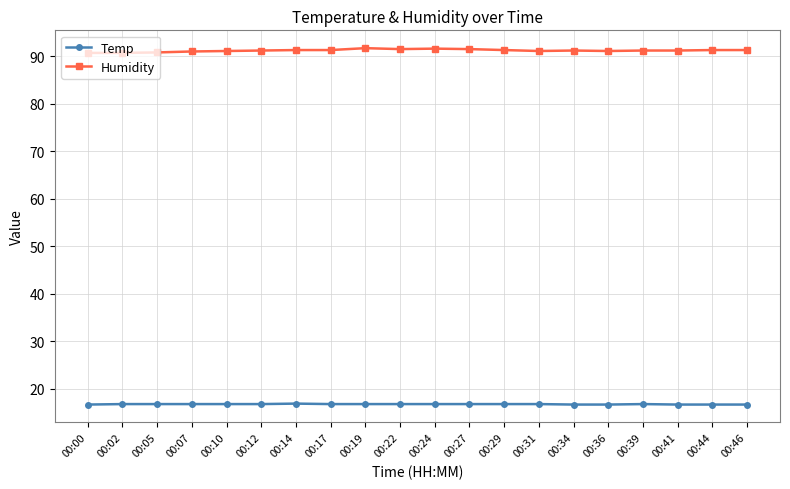

True or false: Humidity has more than 0 points higher than both neighbors.

True